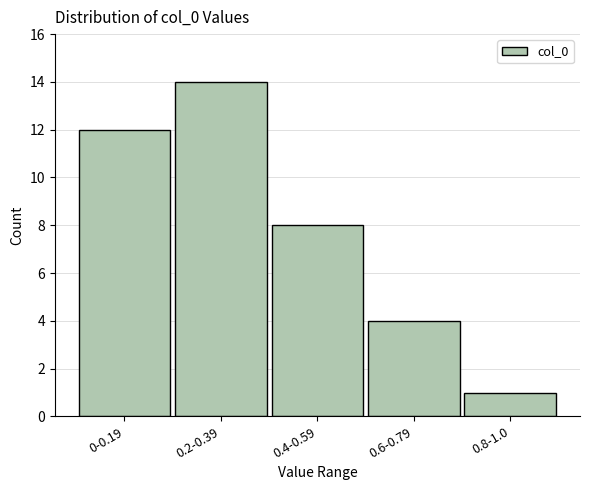

Reading left to right, list all the values displayed in this chart.

0-0.19=12	0.2-0.39=14	0.4-0.59=8	0.6-0.79=4	0.8-1.0=1